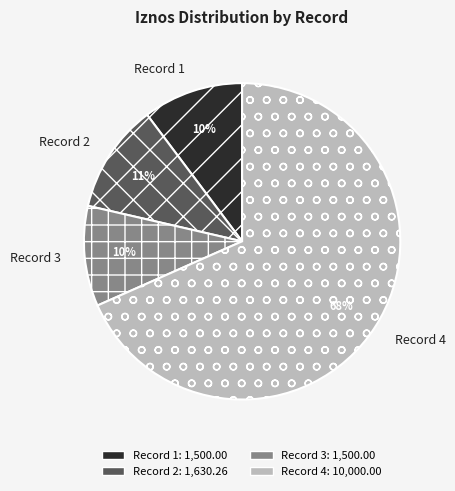

Which category accounts for the majority?

Record 4